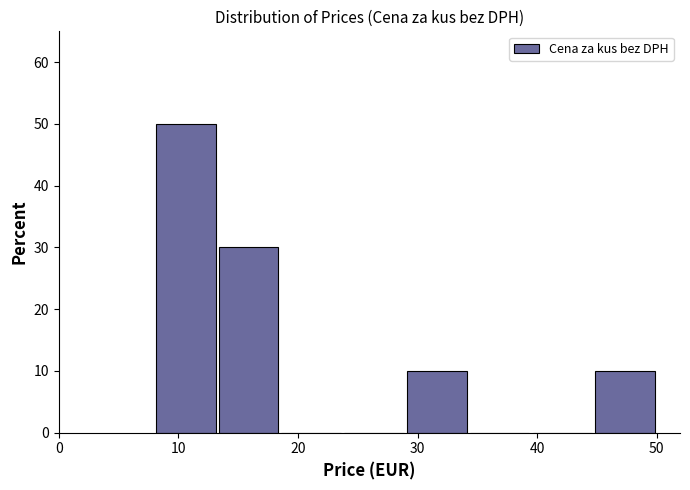

Reading left to right, list every bar in this chart as the range it spans on the x-axis followed by its height. Neither the bar edges nor the heights are printed on the chart, so give them approximately, as read against the axes.

8 to 13: 50
13 to 18: 30
18 to 24: 0
24 to 29: 0
29 to 34: 10
34 to 39: 0
39 to 45: 0
45 to 50: 10